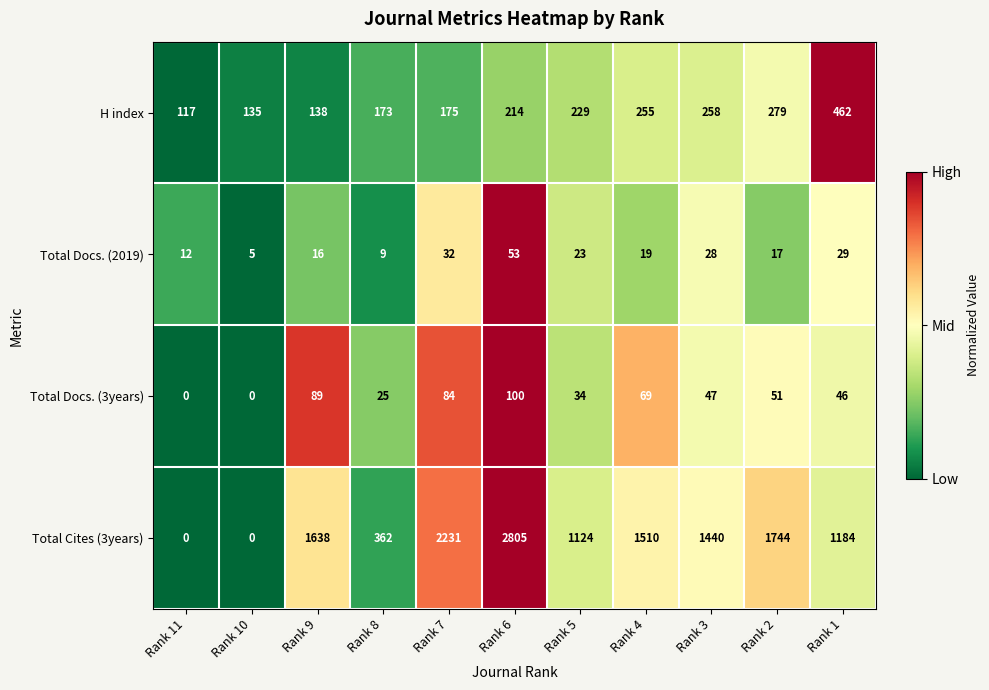

List the series in order of their peak value, lowest first.

Total Docs. (2019), Total Docs. (3years), H index, Total Cites (3years)